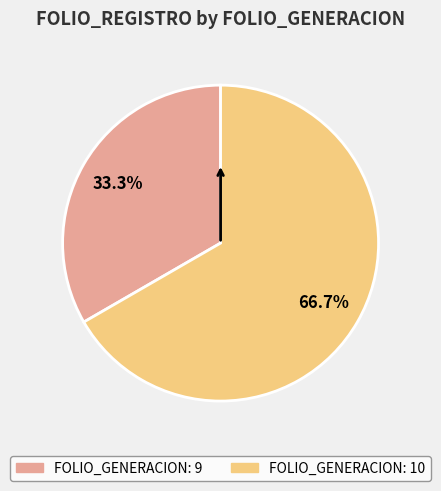

Is there a majority slice in this chart?

Yes